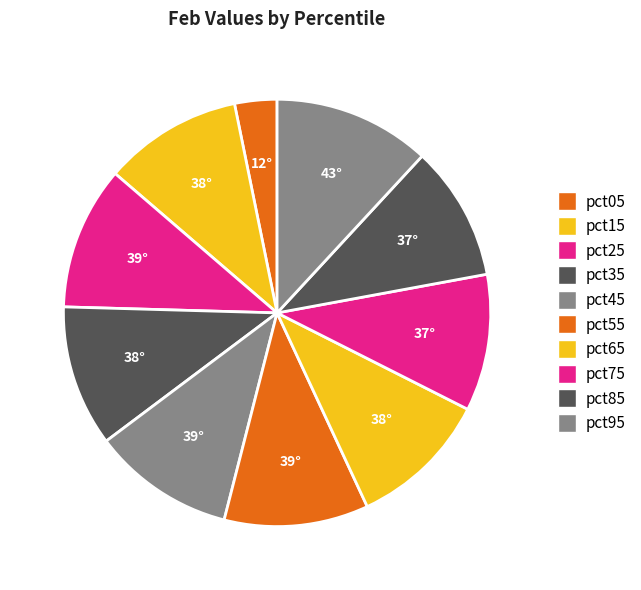

To the nearest percent, what percentage of the pie is pct05?

3%